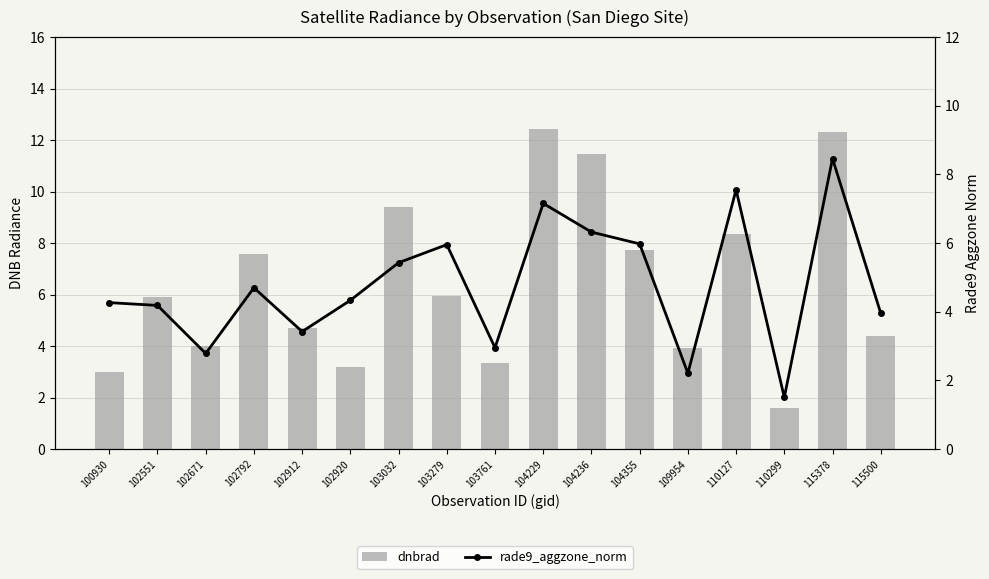

Which has a higher value, 104236 or 110127?

104236